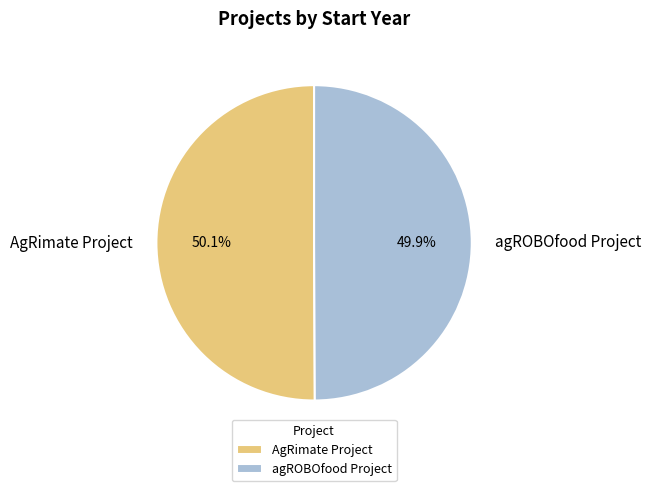

What percentage is the AgRimate Project slice, to the nearest percent?

50%